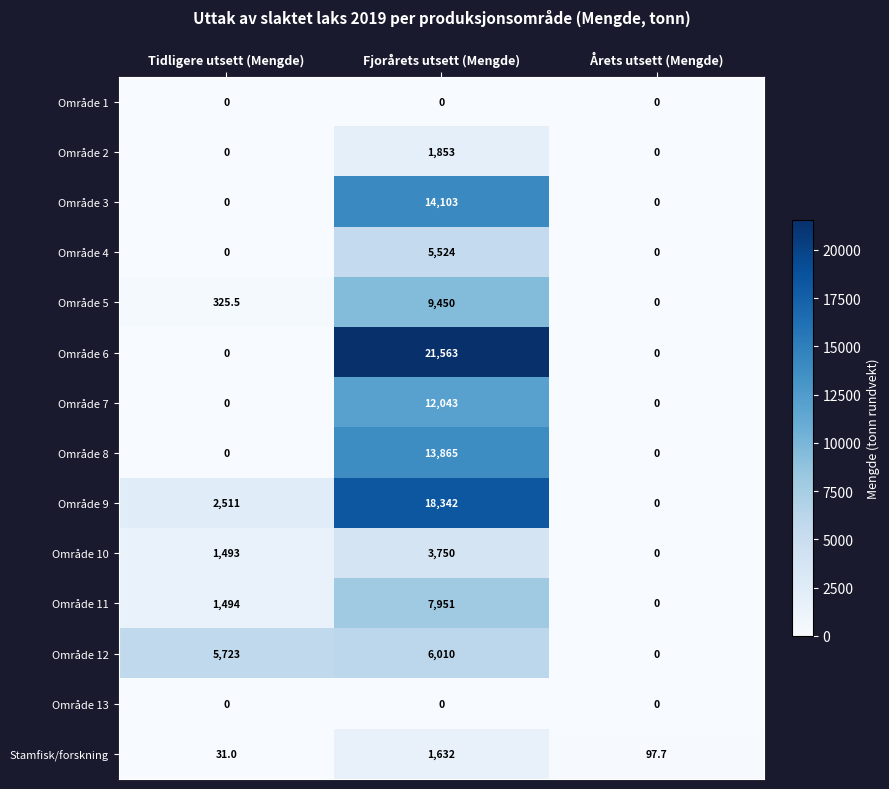

At which label is Område 9 closest to 9171?

Tidligere utsett (Mengde)